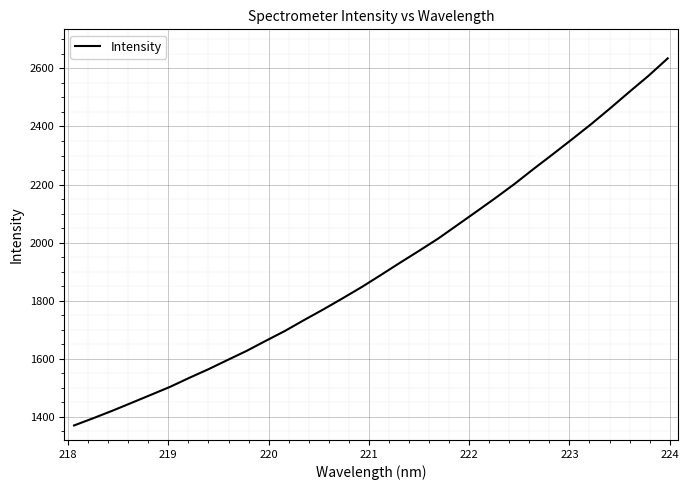

True or false: the data has more than 0 interior local peaks.

False